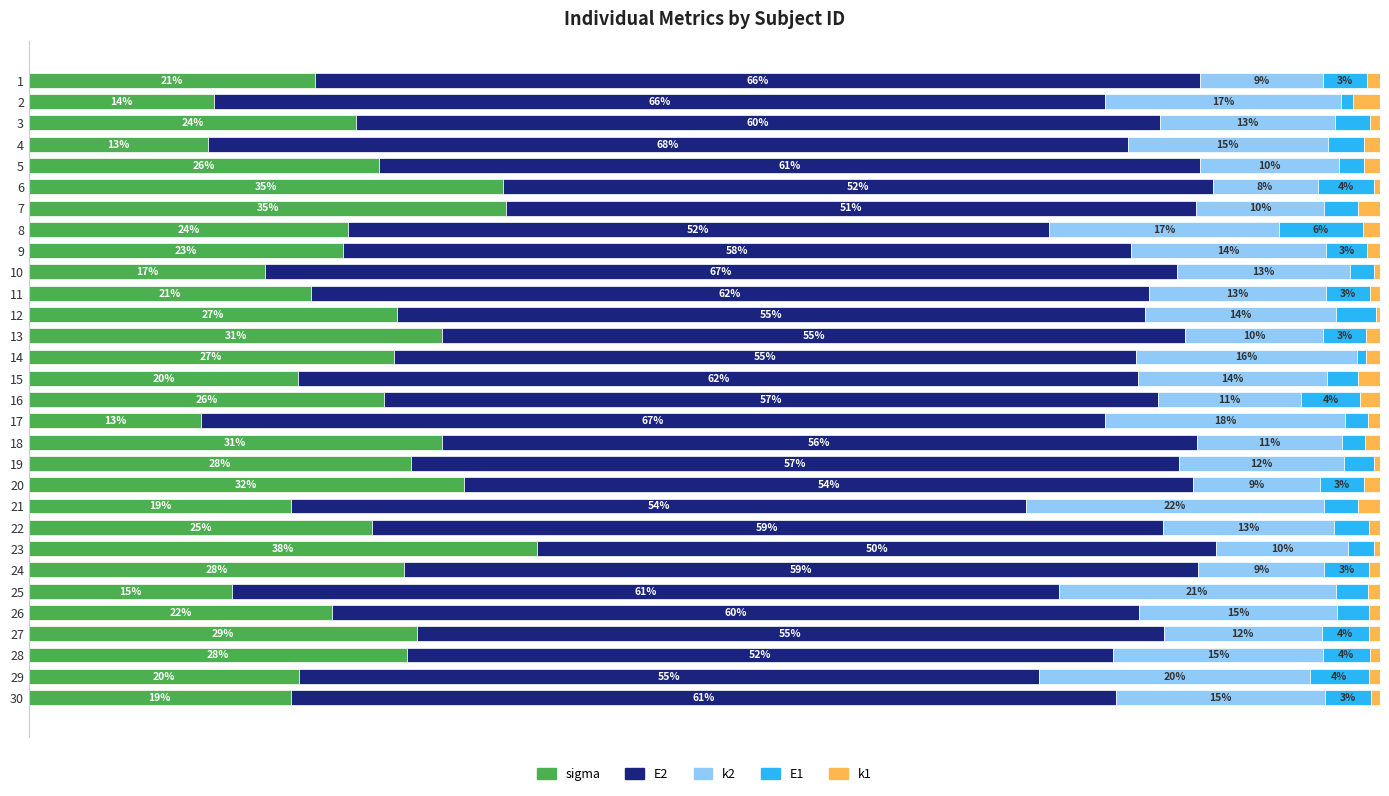

Reading left to right, transcribe all the data shown in this chart.

sigma: 0.2	0.1	0.2	0.1	0.3	0.4	0.4	0.2	0.2	0.2	0.2	0.3	0.3	0.3	0.2	0.3	0.1	0.3	0.3	0.3	0.2	0.3	0.4	0.3	0.2	0.2	0.3	0.3	0.2	0.2
E2: 0.7	0.7	0.6	0.7	0.6	0.5	0.5	0.5	0.6	0.7	0.6	0.6	0.5	0.5	0.6	0.6	0.7	0.6	0.6	0.5	0.5	0.6	0.5	0.6	0.6	0.6	0.6	0.5	0.5	0.6
k2: 0.1	0.2	0.1	0.1	0.1	0.1	0.1	0.2	0.1	0.1	0.1	0.1	0.1	0.2	0.1	0.1	0.2	0.1	0.1	0.1	0.2	0.1	0.1	0.1	0.2	0.1	0.1	0.2	0.2	0.2
E1: 0.0	0.0	0.0	0.0	0.0	0.0	0.0	0.1	0.0	0.0	0.0	0.0	0.0	0.0	0.0	0.0	0.0	0.0	0.0	0.0	0.0	0.0	0.0	0.0	0.0	0.0	0.0	0.0	0.0	0.0
k1: 0.0	0.0	0.0	0.0	0.0	0.0	0.0	0.0	0.0	0.0	0.0	0.0	0.0	0.0	0.0	0.0	0.0	0.0	0.0	0.0	0.0	0.0	0.0	0.0	0.0	0.0	0.0	0.0	0.0	0.0